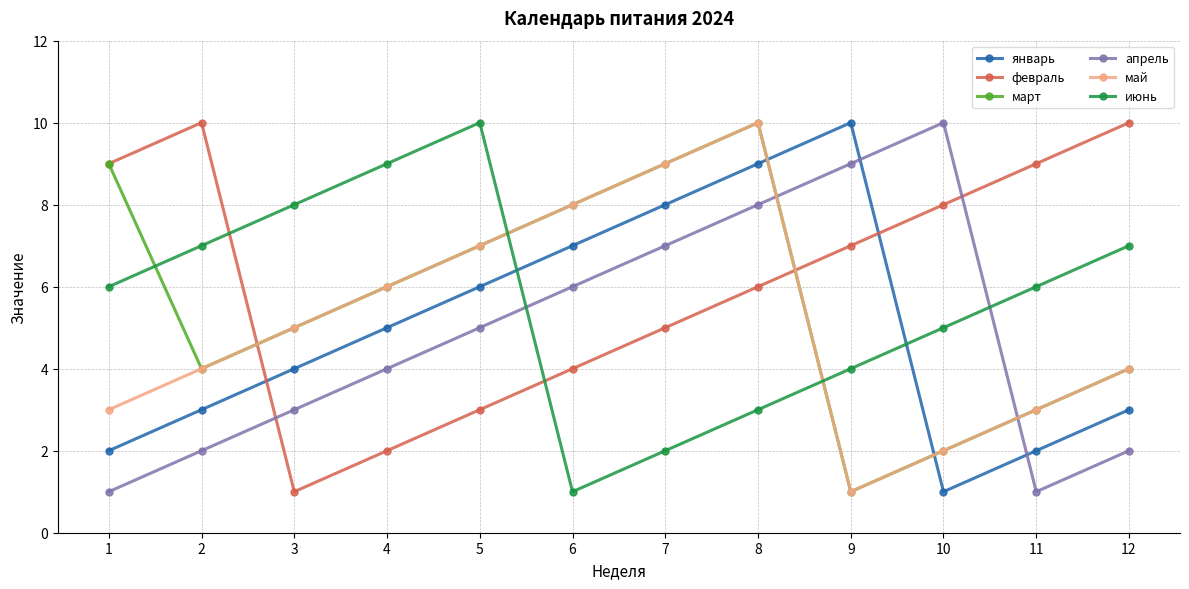

Which series has the largest total across all categories?

февраль